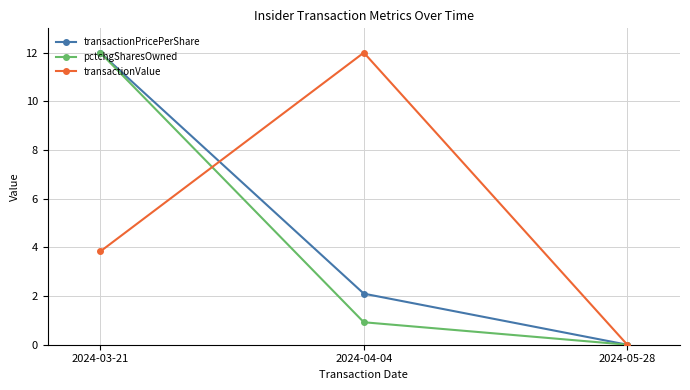

What is the difference between the highest and lowest values at 2024-03-21?

8.2